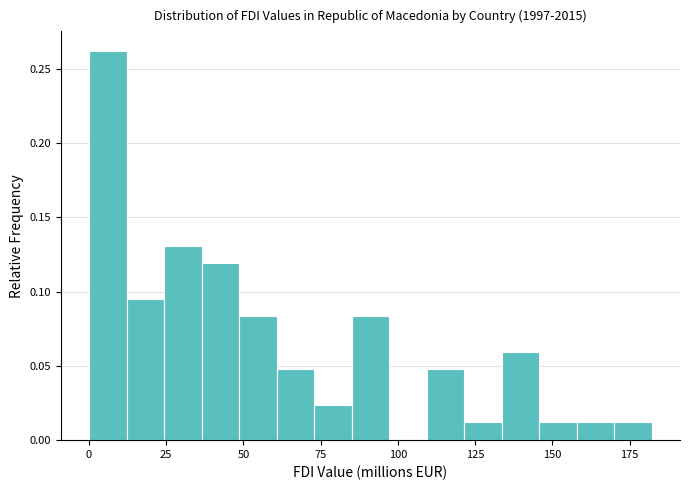

Read against the x-axis, roughly where is the centre of the tallest bar?

5